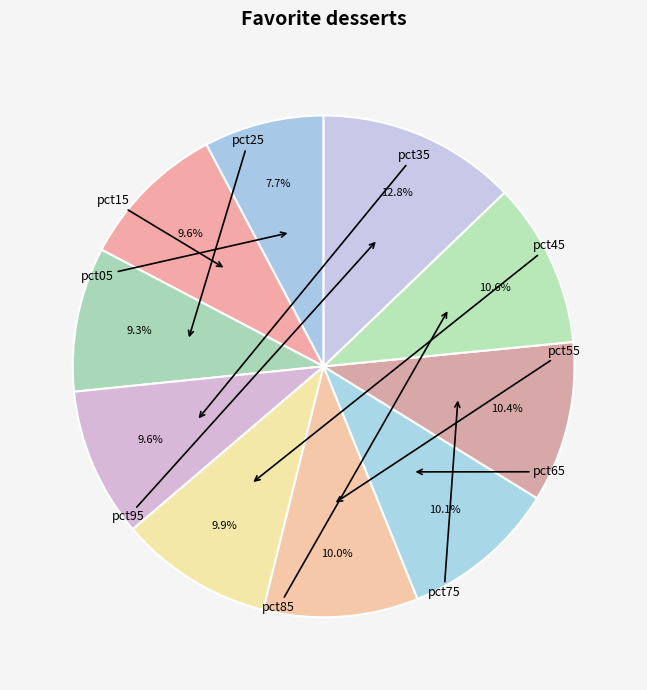

How many slices are in this pie chart?

10